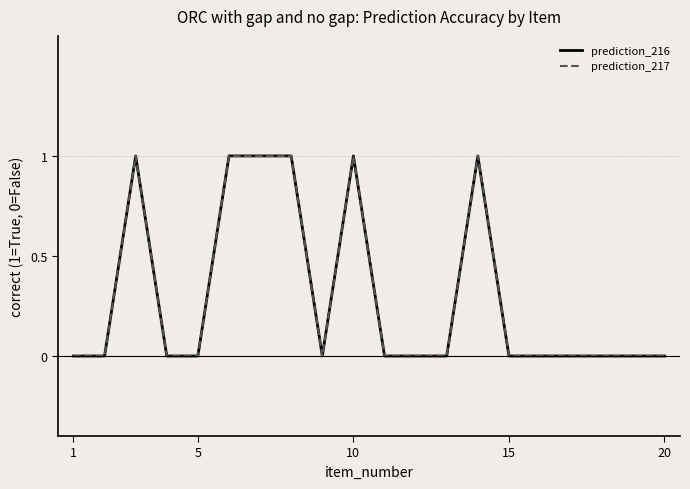

Which category has the lowest value across all series?

1